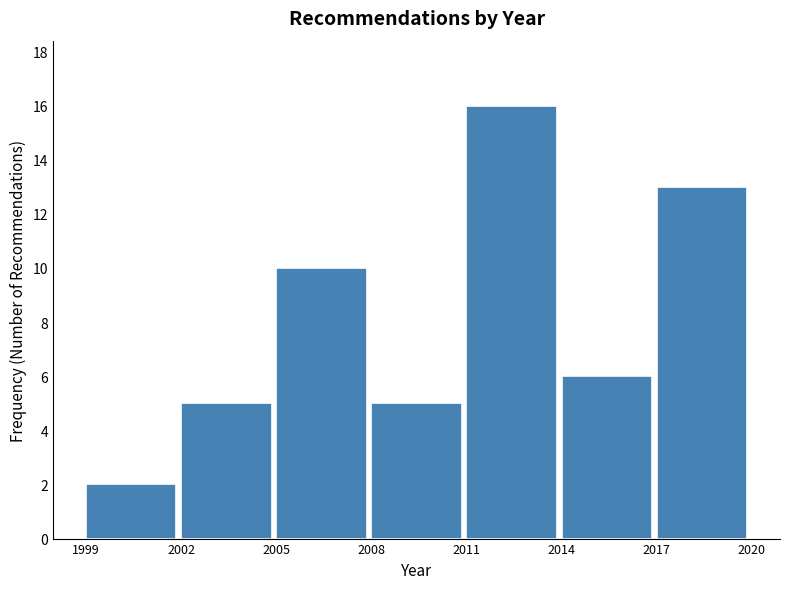

Reading left to right, transcribe this chart: for each bar, give the range it covers on the x-axis and its height. The values are not printed on the chart, so give them approximately, as read against the axis.

1999 to 2002: 2
2002 to 2005: 5
2005 to 2008: 10
2008 to 2011: 5
2011 to 2014: 16
2014 to 2017: 6
2017 to 2020: 13